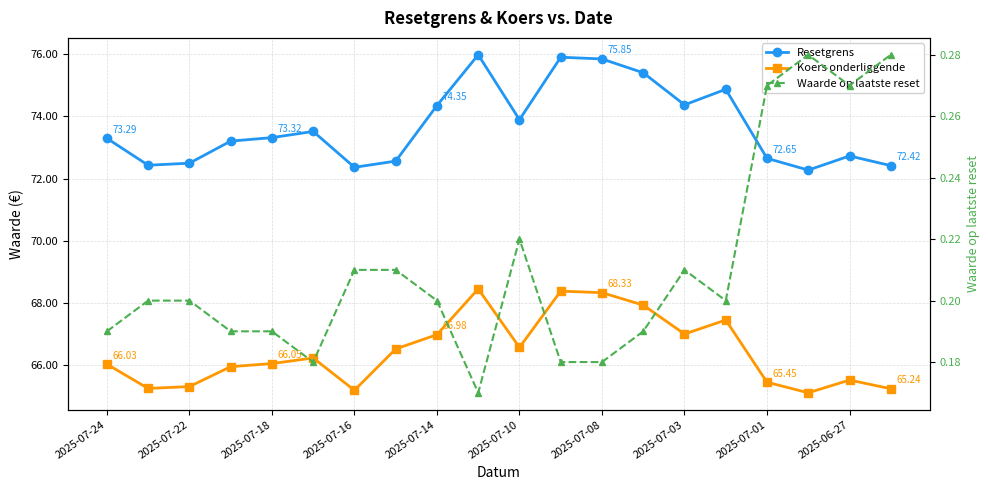

What is the difference between the highest and lowest values at 2025-07-22?

72.2